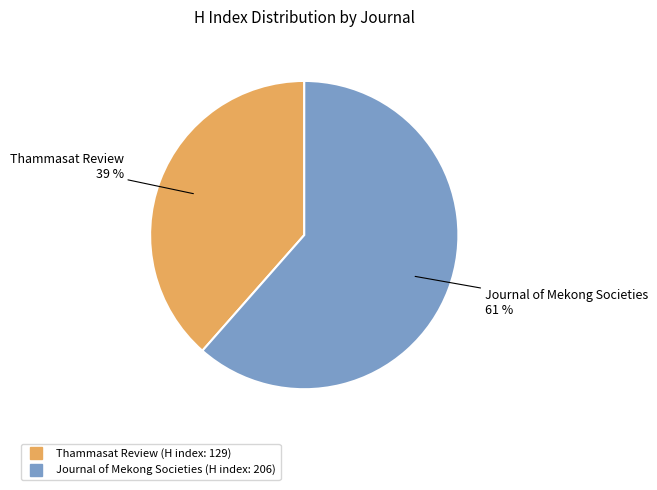

Which has a higher value, Journal of Mekong Societies or Thammasat Review?

Journal of Mekong Societies